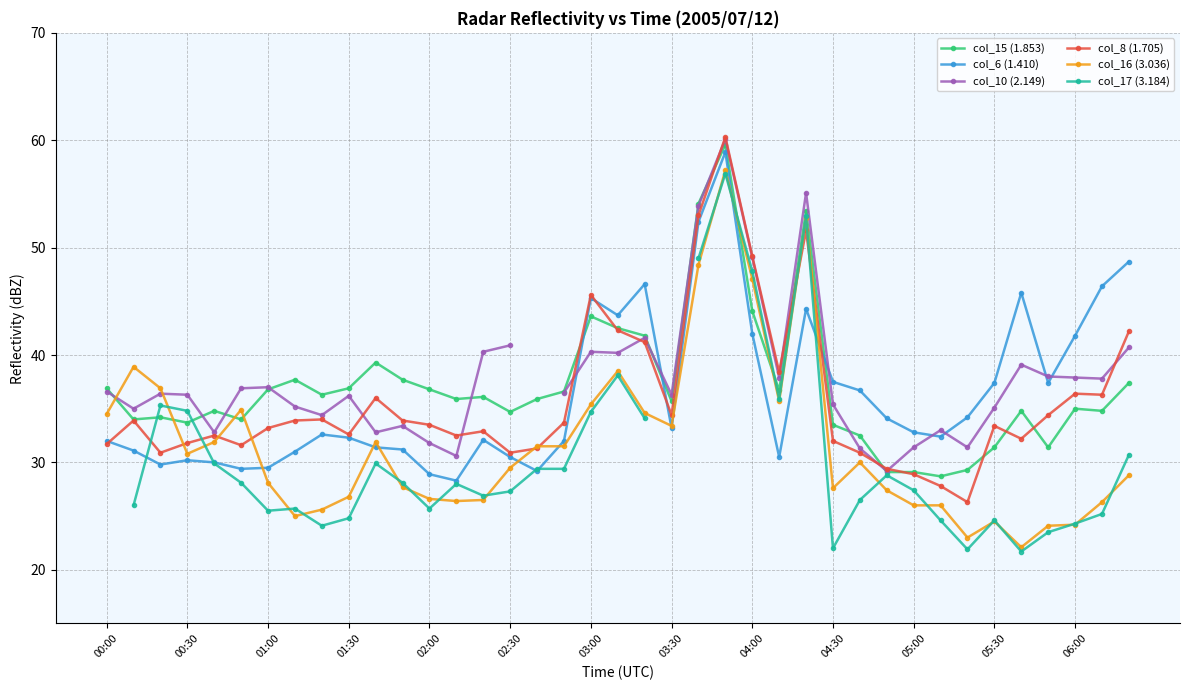

True or false: col_15 (1.853) and col_6 (1.410) cross at least once.

True